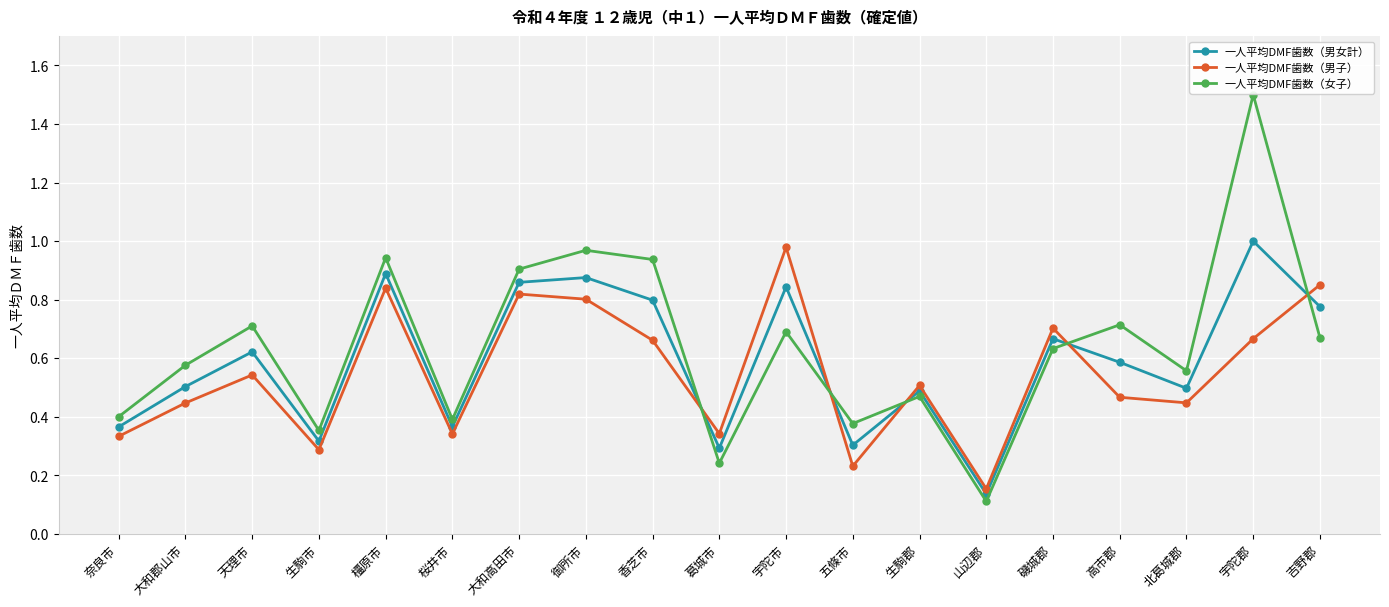

Is the value of 一人平均DMF歯数（男子） at 葛城市 greater than the value of 一人平均DMF歯数（男女計） at 北葛城郡?

No